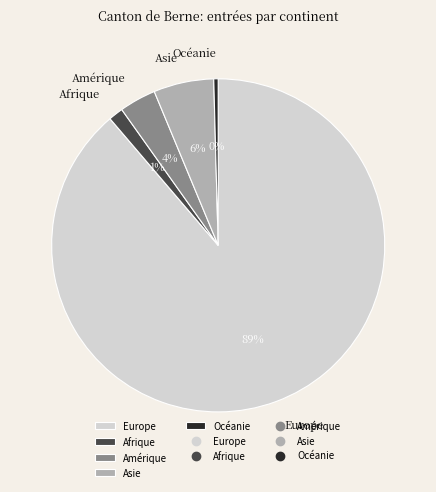

To the nearest percent, what is the average slice percentage?

20%